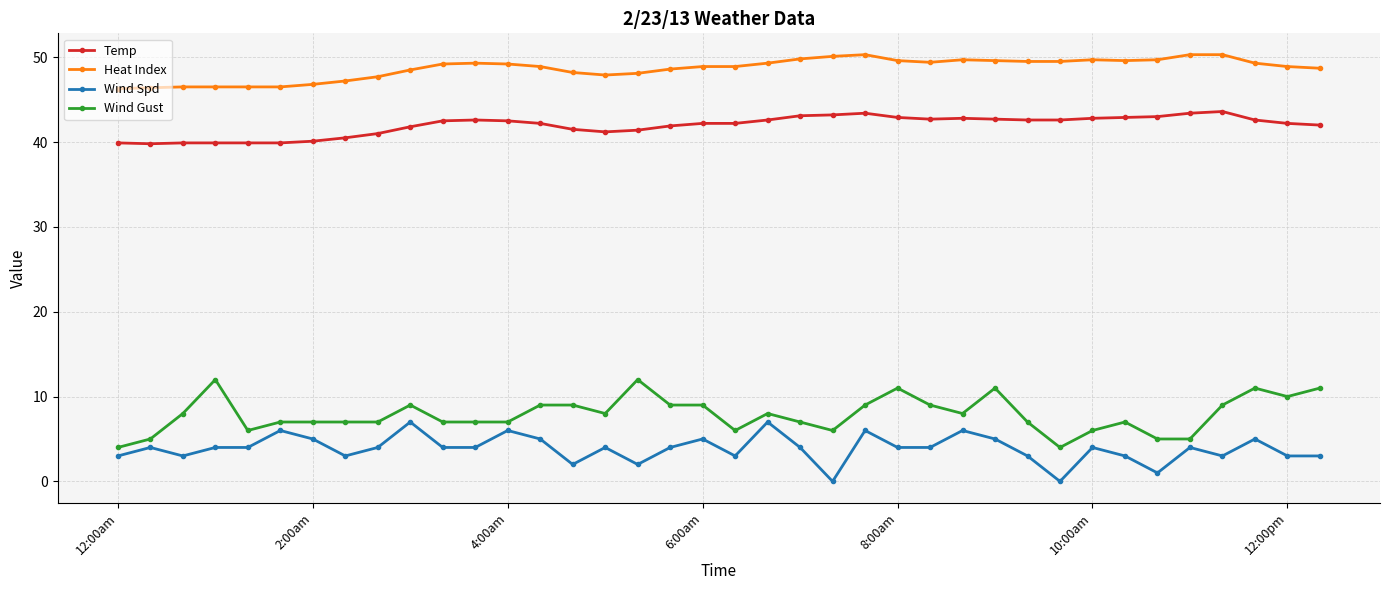

True or false: Wind Gust and Wind Spd intersect in this chart.

False